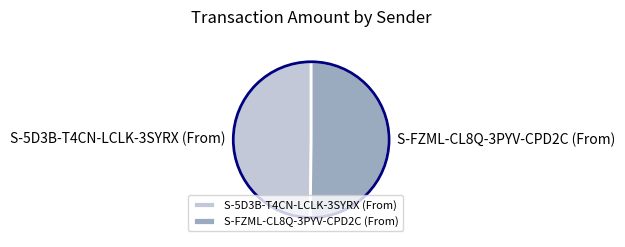

True or false: S-5D3B-T4CN-LCLK-3SYRX (From) accounts for 59% of the total.

False